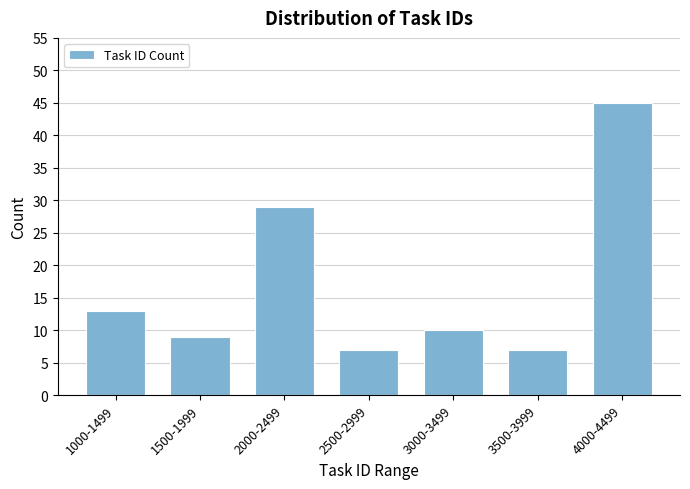

Reading left to right, transcribe all the data shown in this chart.

13	9	29	7	10	7	45